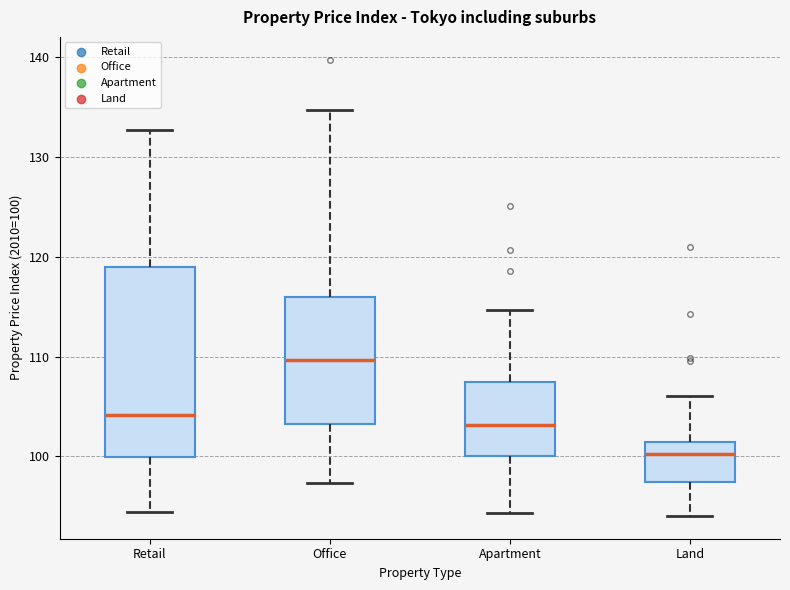

Where is the lower edge of the box for Office on the y-axis? The values are not printed on the chart, so give them approximately, as read against the axis.

103